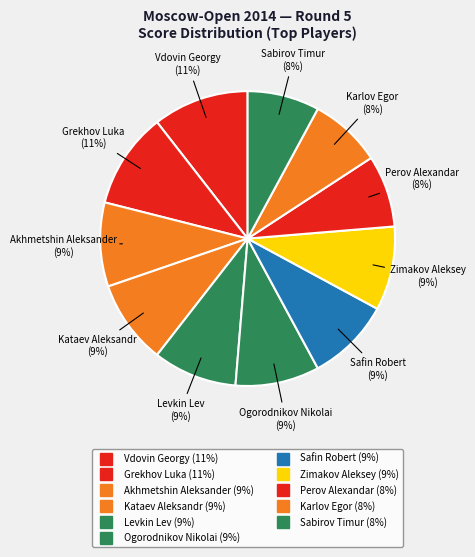

How many segments does this pie chart have?

11